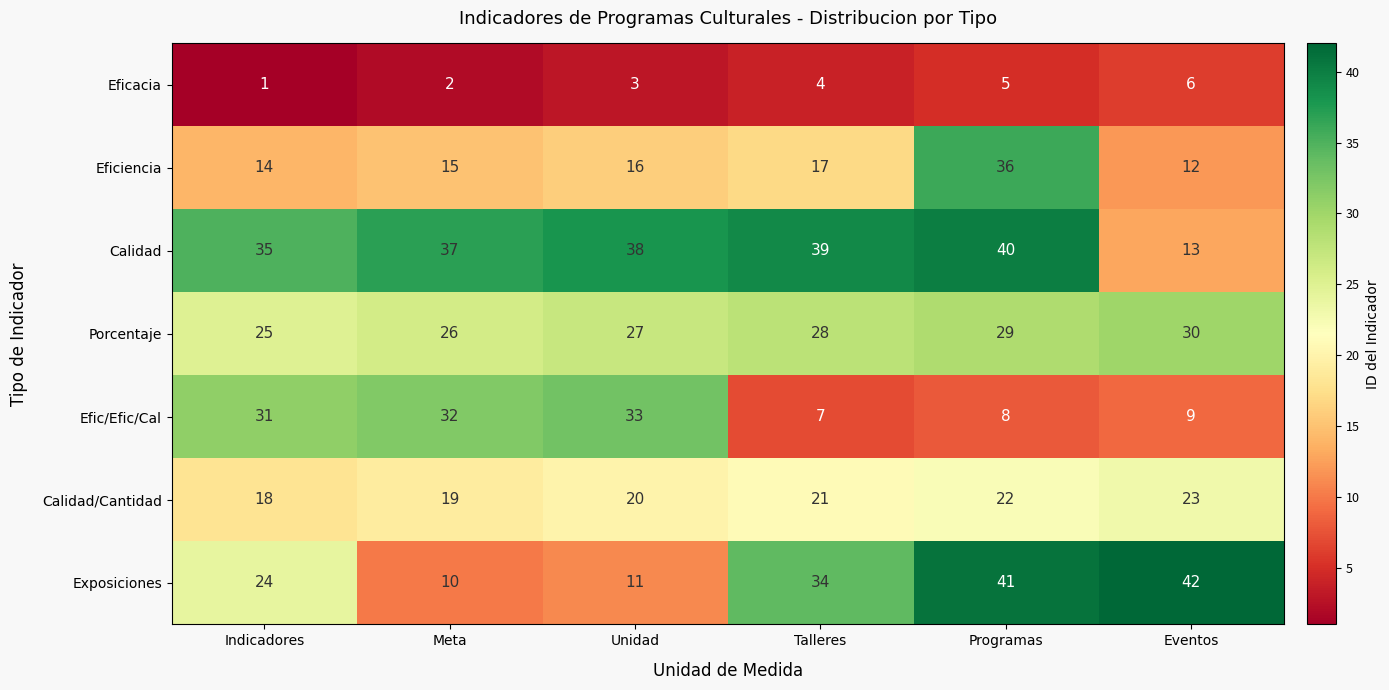

What is the total value across all series at Talleres?

150